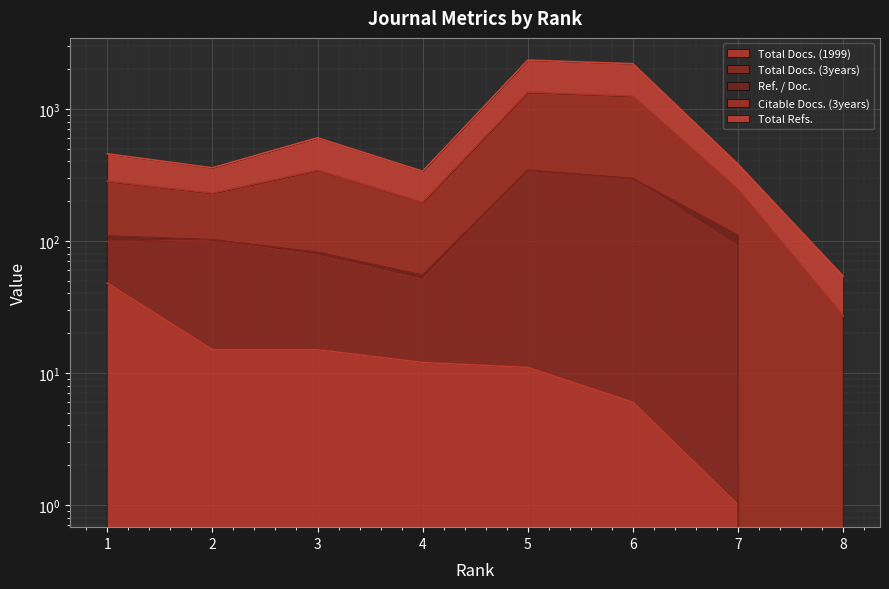

The Citable Docs. (3years) series shows 332 at 7. True or false?

False